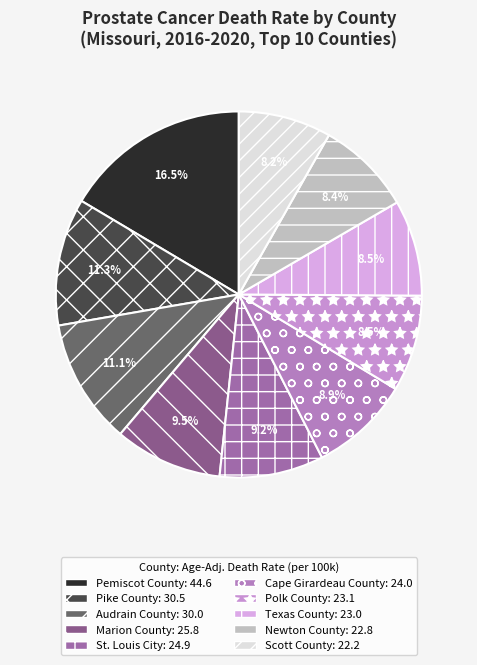

Does Scott County account for over 50% of the chart?

No